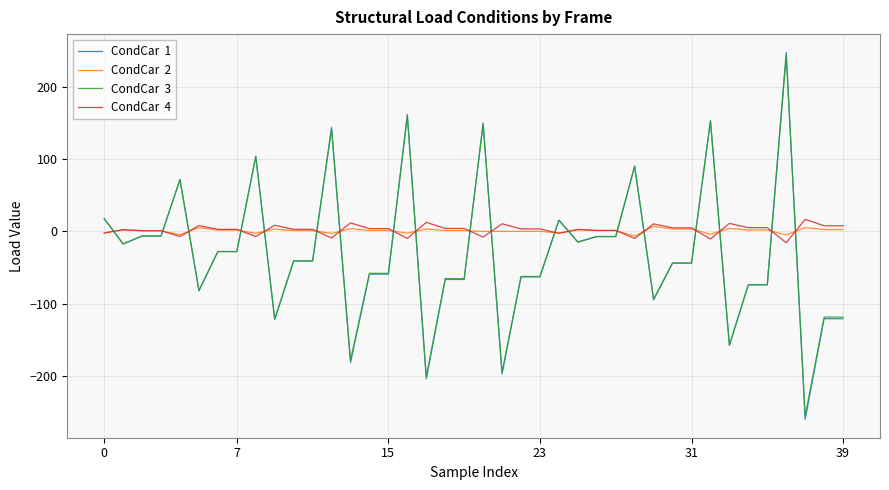

What is the minimum value shown in the chart?

-259.7